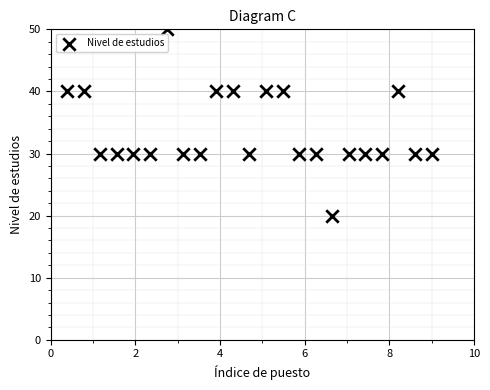

What is the range of Y values (max minus min)?

30